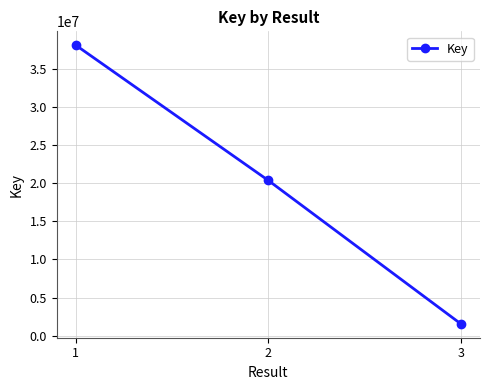

What is the average value?

19987138